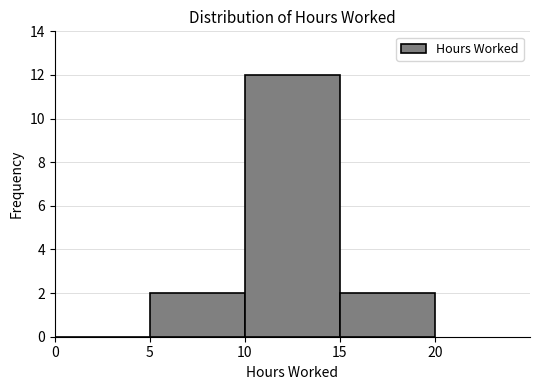

Reading left to right, transcribe this chart: for each bar, give the range it covers on the x-axis and its height. The values are not printed on the chart, so give them approximately, as read against the axis.

0 to 5: 0
5 to 10: 2
10 to 15: 12
15 to 20: 2